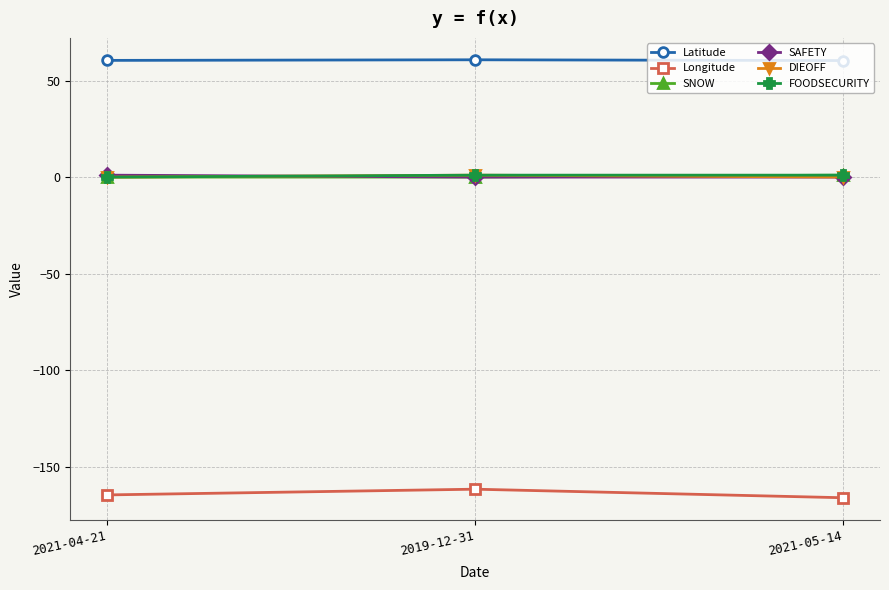

What is the greatest value displayed?

60.8